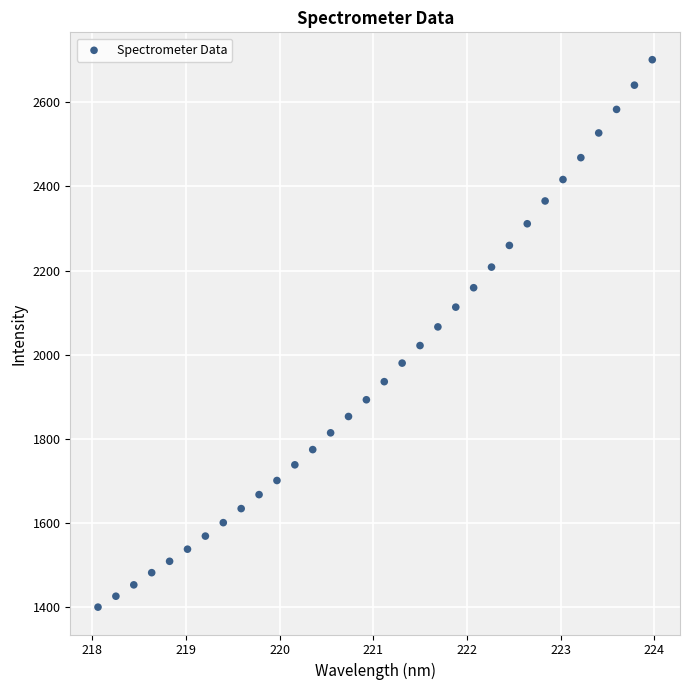

What is the range of X values (max minus min)?

5.9